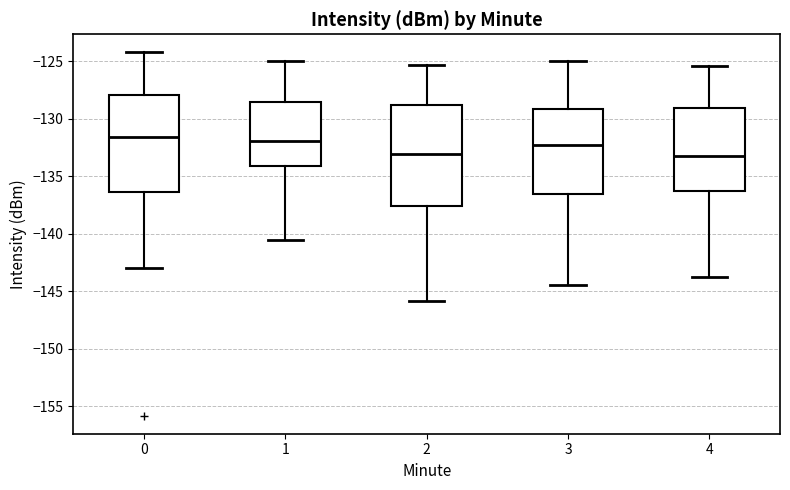

Reading left to right, read every box against the y-axis: the position of its median line, the range the box covers, and the ends of its whiskers. The values are not printed on the chart, so give them approximately, as read against the axis.

0: median -131.5, box -136.5 to -128.0, whiskers -143.0 to -124.0
1: median -132.0, box -134.0 to -128.5, whiskers -140.5 to -125.0
2: median -133.0, box -137.5 to -129.0, whiskers -146.0 to -125.5
3: median -132.5, box -136.5 to -129.0, whiskers -144.5 to -125.0
4: median -133.0, box -136.5 to -129.0, whiskers -144.0 to -125.5